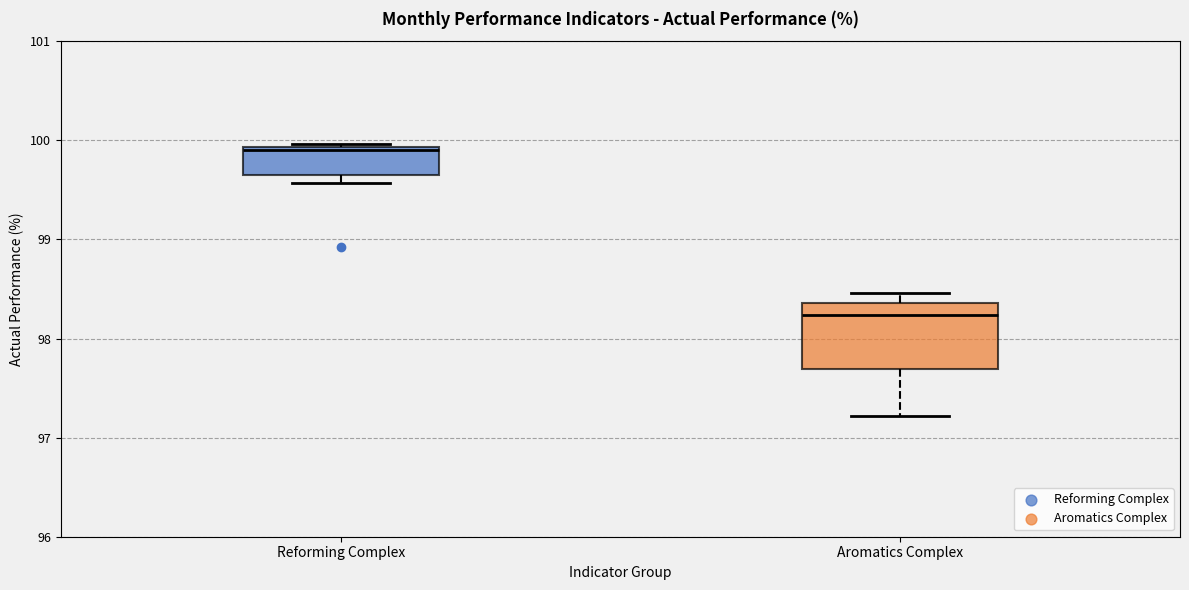

Where does the lower whisker of the box for Aromatics Complex end on the y-axis? The values are not printed on the chart, so give them approximately, as read against the axis.

97.2